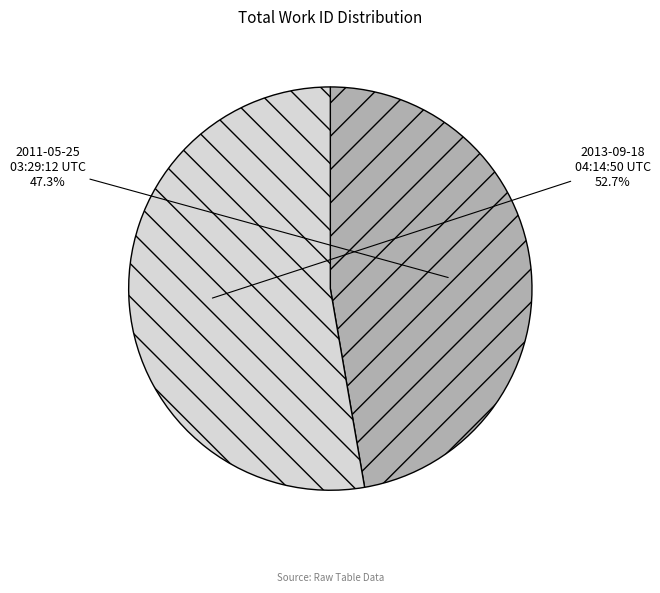

To the nearest percent, what is the average slice percentage?

50%